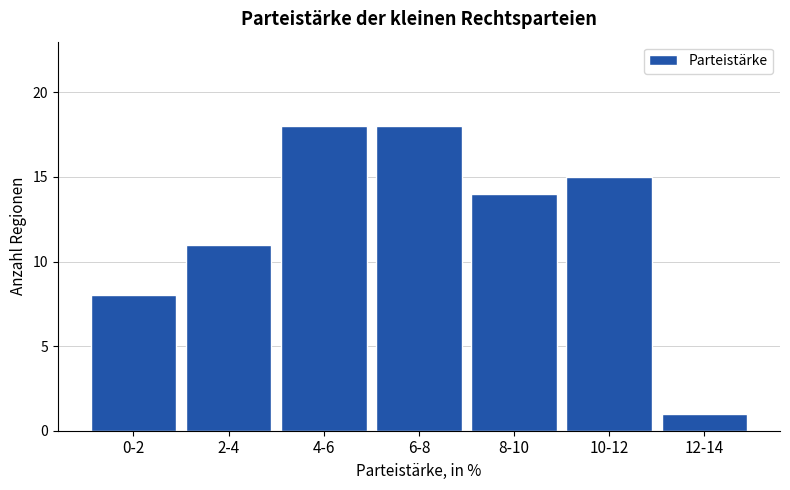

Reading left to right, transcribe all the data shown in this chart.

0-2=8	2-4=11	4-6=18	6-8=18	8-10=14	10-12=15	12-14=1